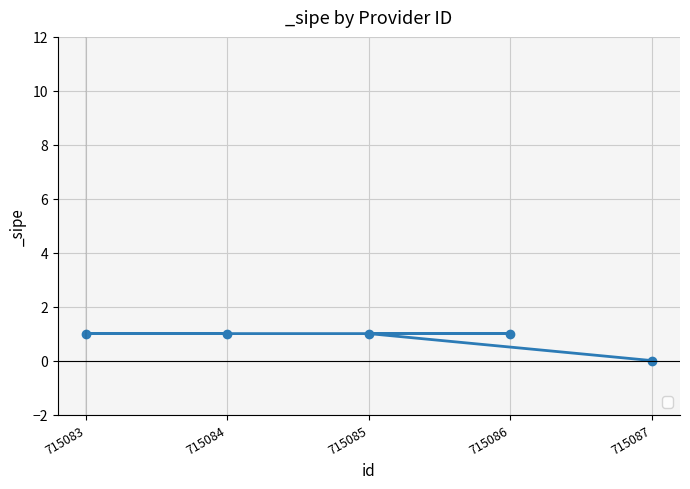

Reading right to left, transcribe all the data shown in this chart.

715087=0	715086=1	715085=1	715084=1	715083=1